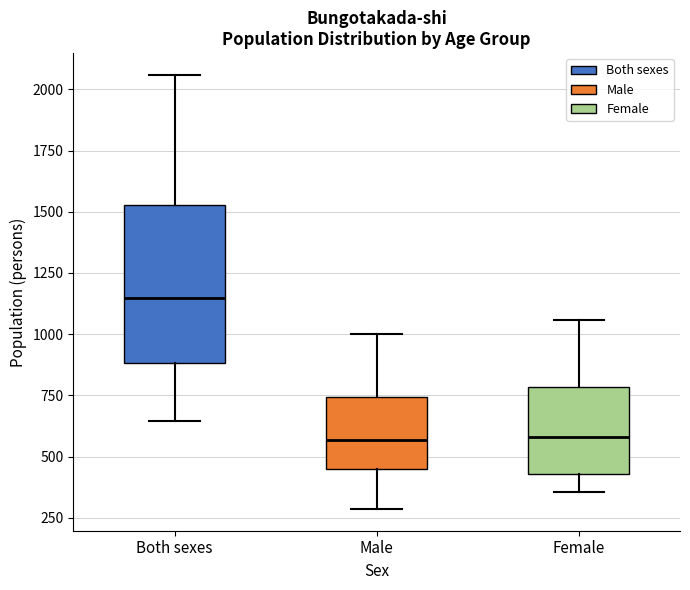

Where does the upper whisker of the box for Male end on the y-axis? The values are not printed on the chart, so give them approximately, as read against the axis.

1000